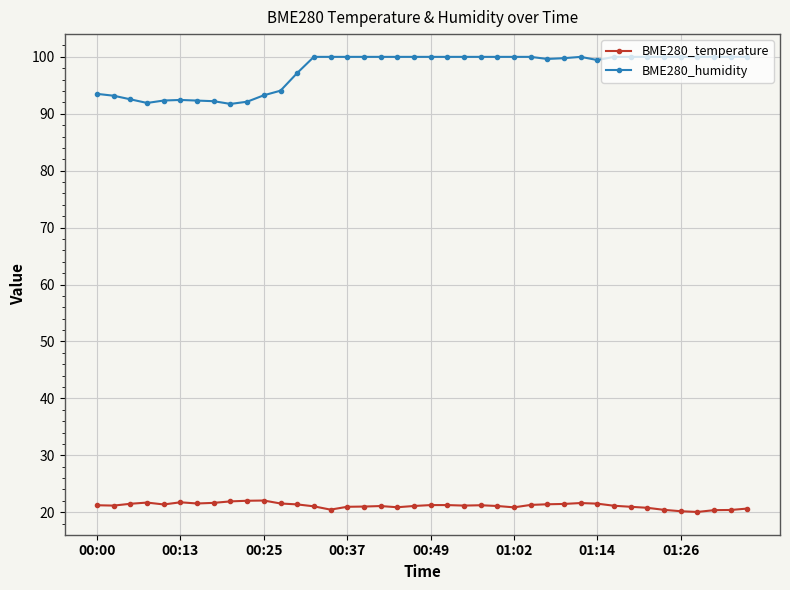

What is the greatest value displayed?

100.0